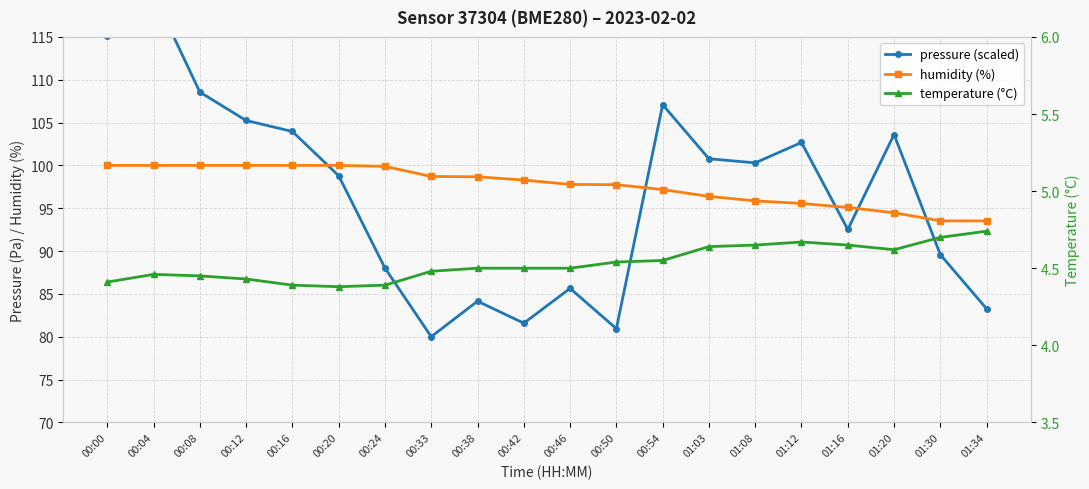

The pressure (scaled) series shows 80.0 at 00:33. True or false?

True